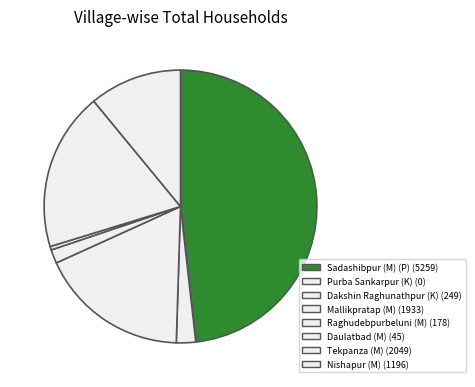

Rank the categories by value from highest to lowest.

Sadashibpur (M) (P), Tekpanza (M), Mallikpratap (M), Nishapur (M), Dakshin Raghunathpur (K), Raghudebpurbeluni (M), Daulatbad (M), Purba Sankarpur (K)